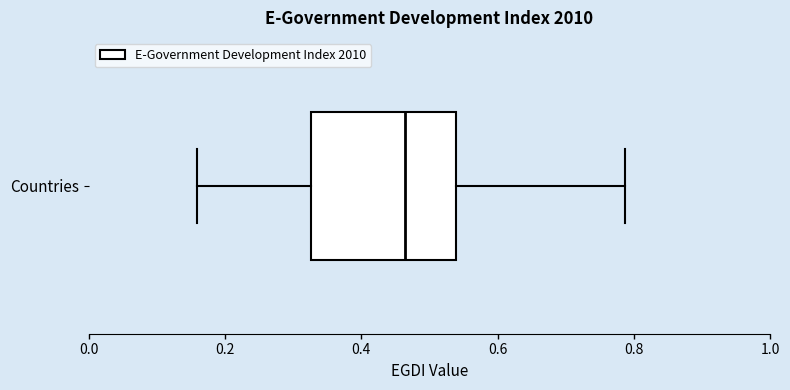

Where does the median line of the box for Countries sit on the x-axis? The values are not printed on the chart, so give them approximately, as read against the axis.

0.46